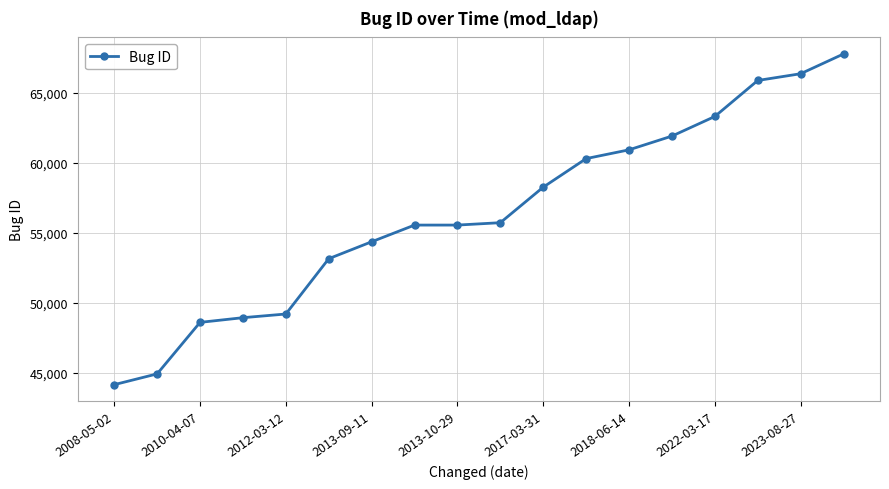

What is the sum of all values?

1014830